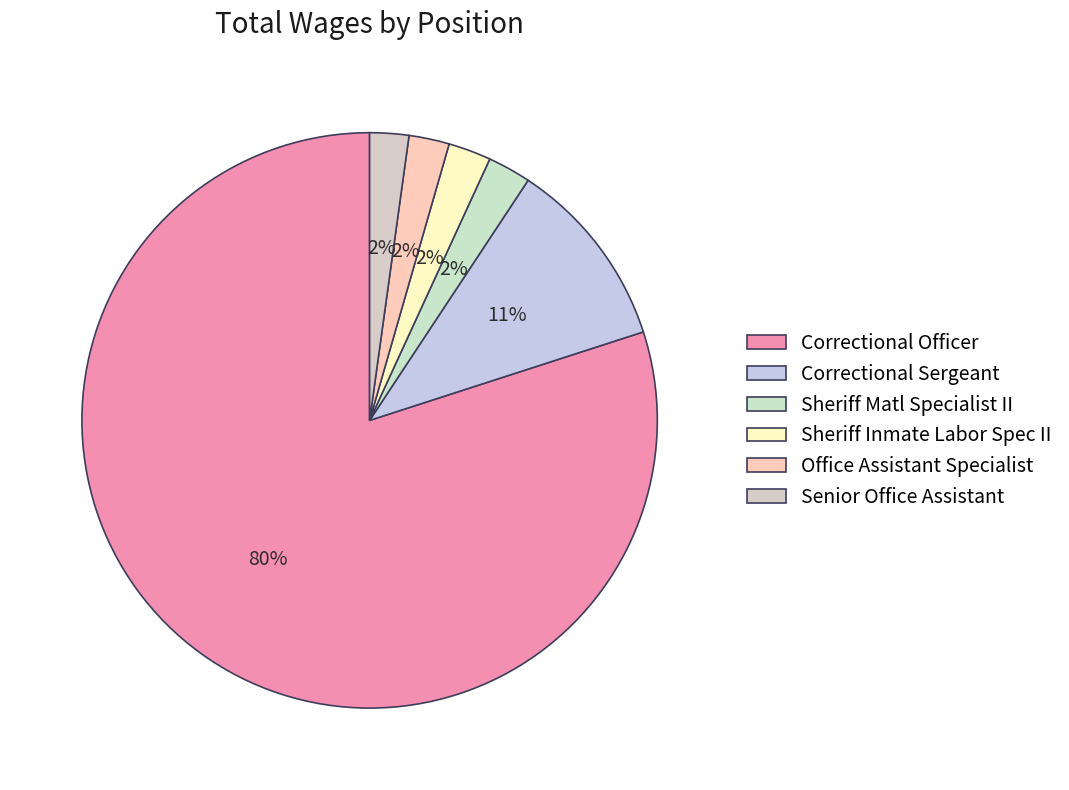

Is the sum of Sheriff Inmate Labor Spec II and Senior Office Assistant greater than half?

No